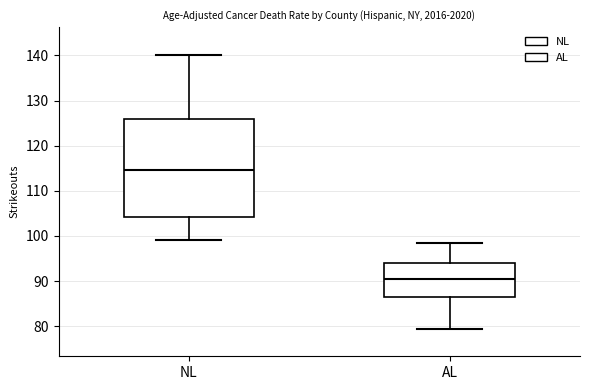

Reading left to right, transcribe this box plot: for each box, give where its median line is, the range the box spans, and where its two whiskers end, as read against the y-axis. The values are not printed on the chart, so give them approximately, as read against the axis.

NL: median 115, box 104 to 126, whiskers 99 to 140
AL: median 91, box 87 to 94, whiskers 79 to 99